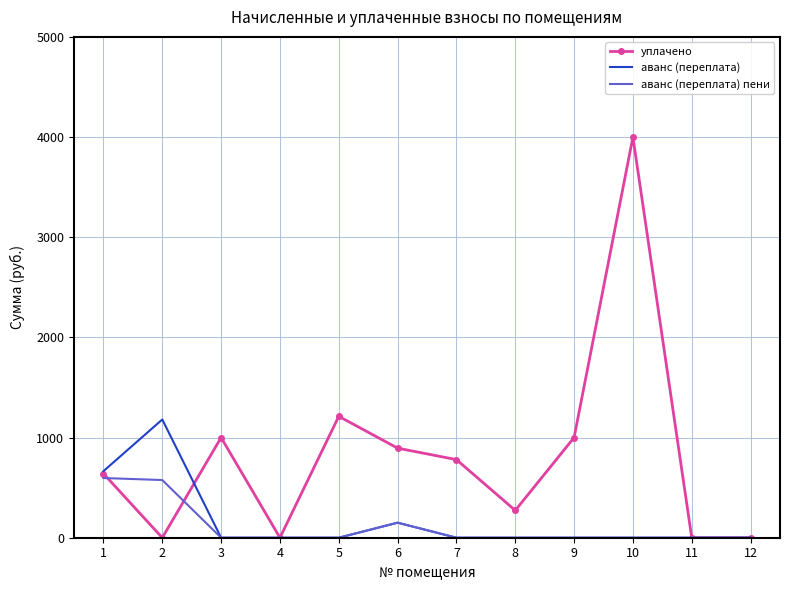

The value of аванс (переплата) пени at 8 is 0.0. True or false?

True